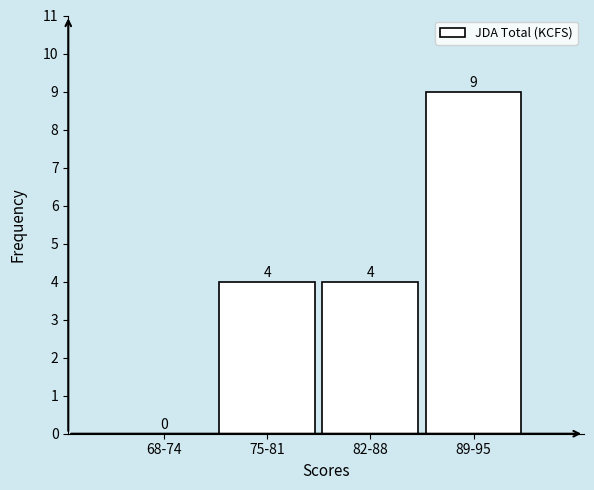

Reading left to right, list all the values displayed in this chart.

68-74=0	75-81=4	82-88=4	89-95=9